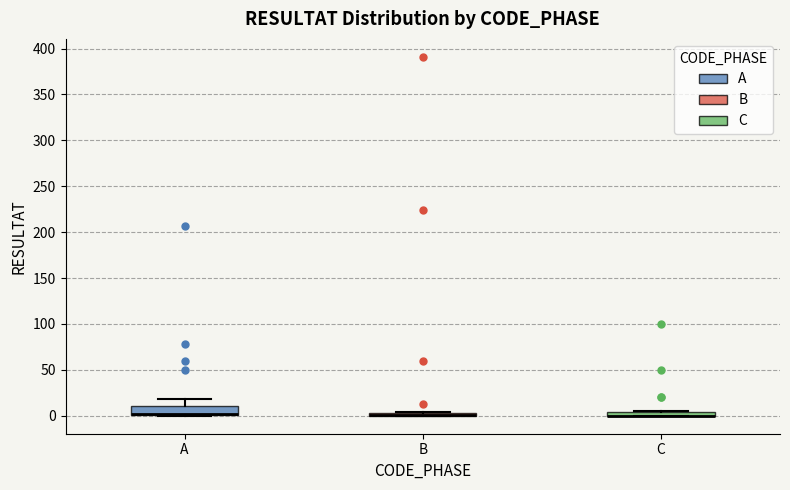

Where is the lower edge of the box for C on the y-axis? The values are not printed on the chart, so give them approximately, as read against the axis.

0